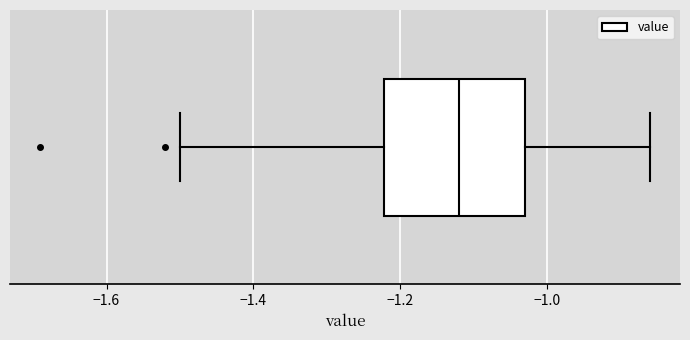

Transcribe this box plot: give where the median line is, the range the box spans, and where the two whiskers end, as read against the x-axis. The values are not printed on the chart, so give them approximately, as read against the axis.

median -1.12, box -1.22 to -1.02, whiskers -1.50 to -0.86